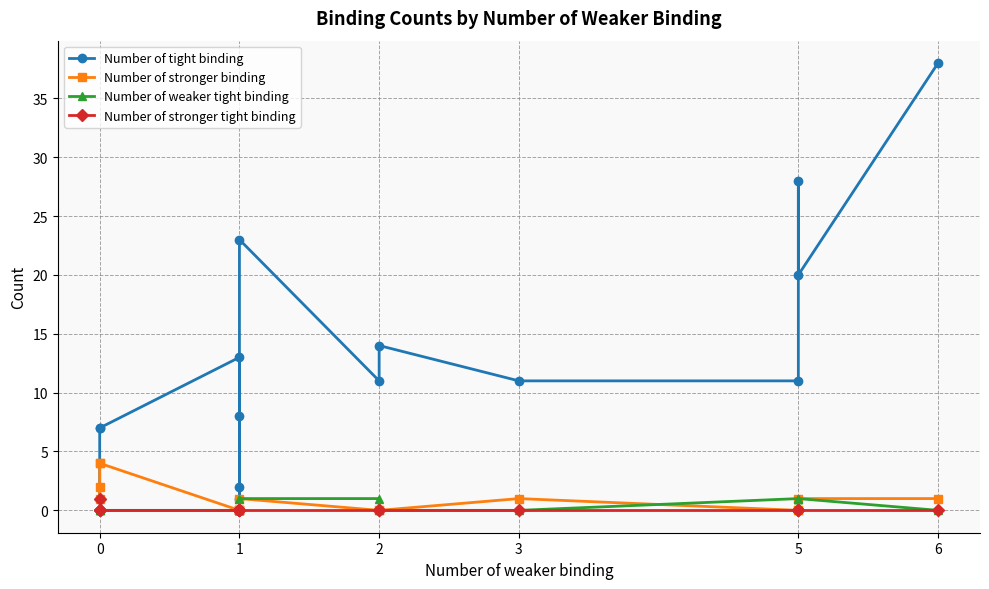

True or false: Number of weaker tight binding and Number of tight binding intersect in this chart.

False